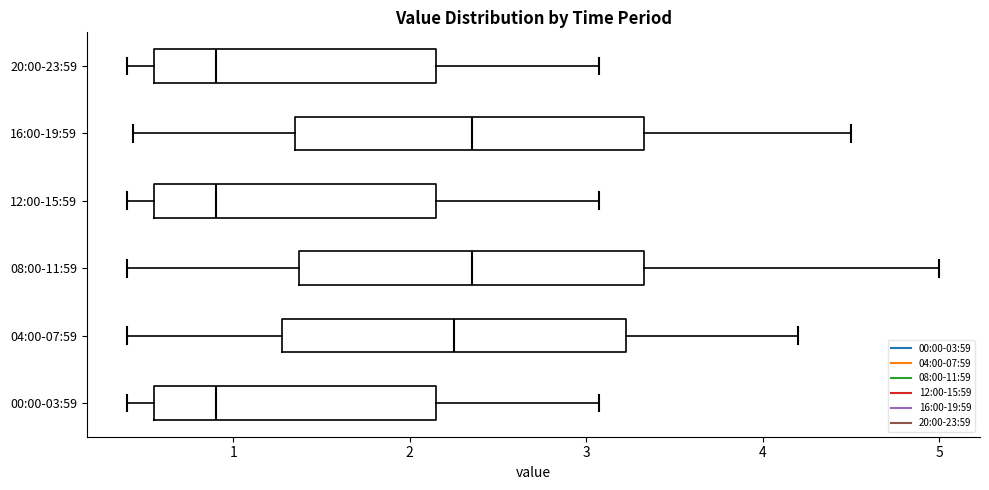

Reading bottom to top, transcribe this box plot: for each box, give where its median line is, the range the box spans, and where its two whiskers end, as read against the x-axis. The values are not printed on the chart, so give them approximately, as read against the axis.

00:00-03:59: median 0.9, box 0.6 to 2.1, whiskers 0.4 to 3.1
04:00-07:59: median 2.3, box 1.3 to 3.2, whiskers 0.4 to 4.2
08:00-11:59: median 2.4, box 1.4 to 3.3, whiskers 0.4 to 5.0
12:00-15:59: median 0.9, box 0.6 to 2.1, whiskers 0.4 to 3.1
16:00-19:59: median 2.4, box 1.4 to 3.3, whiskers 0.4 to 4.5
20:00-23:59: median 0.9, box 0.6 to 2.1, whiskers 0.4 to 3.1